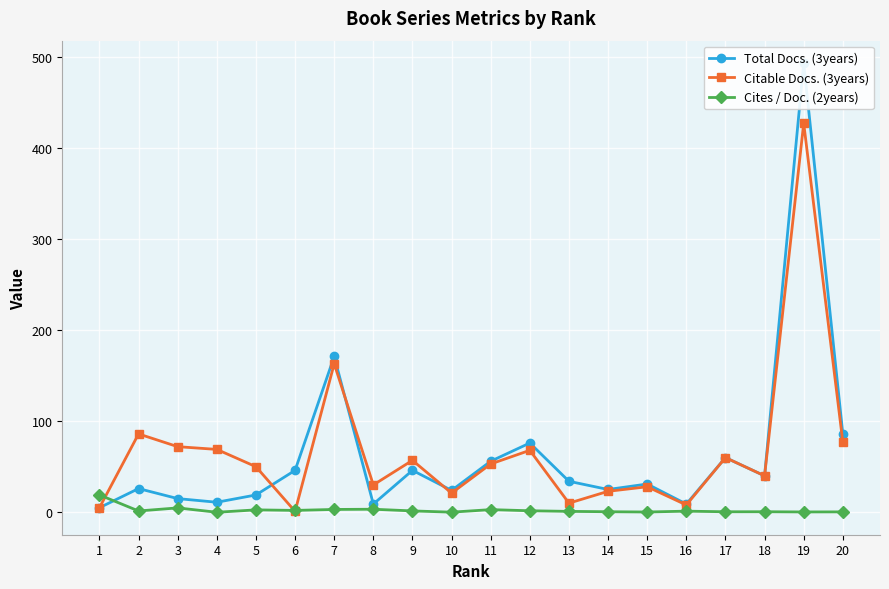

Which category has the lowest value across all series?

4